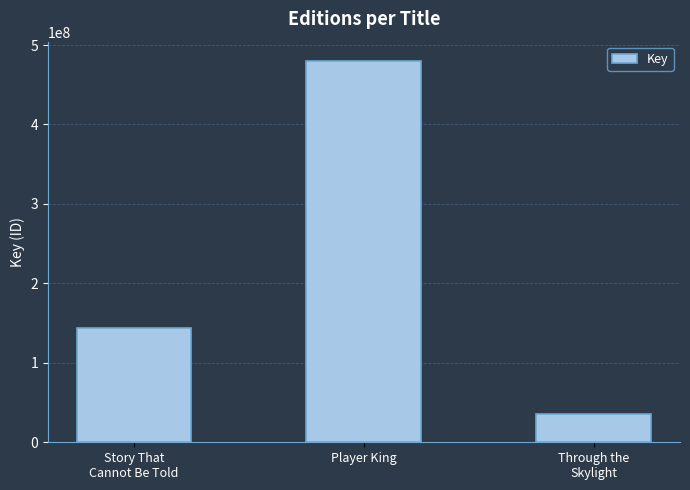

Reading left to right, extract all data points from this chart.

Story That
Cannot Be Told=143670711	Player King=480243304	Through the
Skylight=36103906